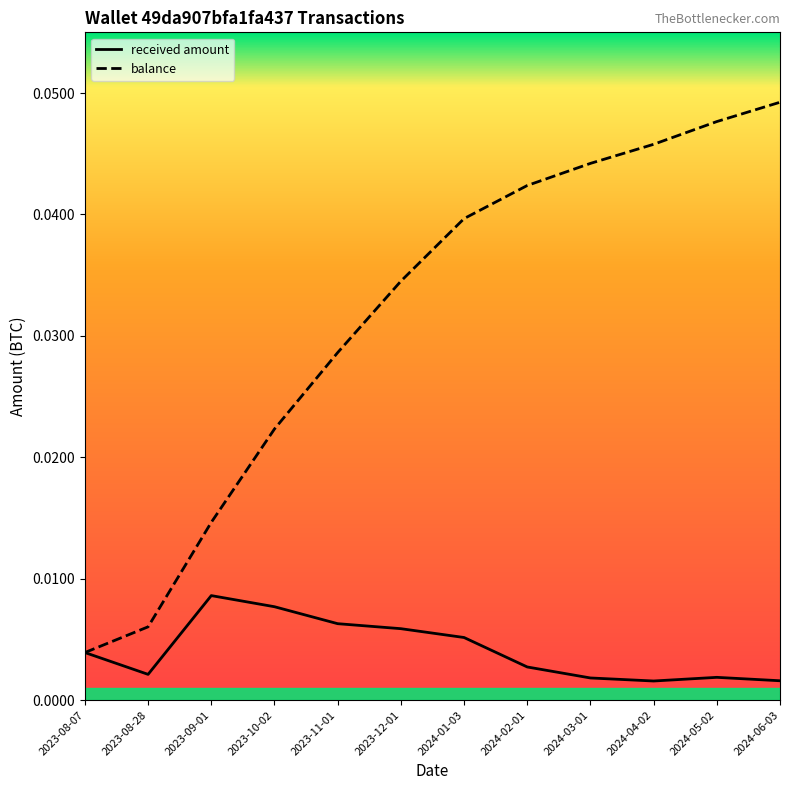

At which category does the chart reach its peak across all series?

2024-06-03